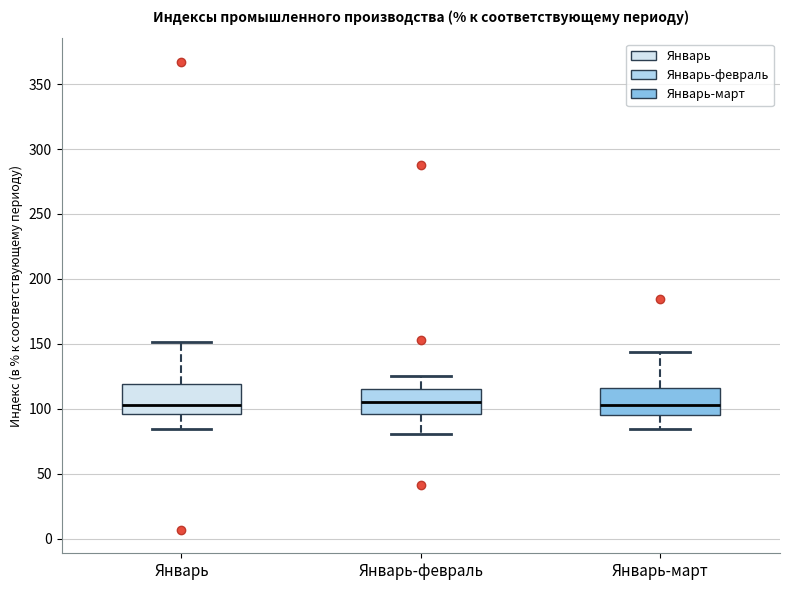

Where is the upper edge of the box for Январь-март on the y-axis? The values are not printed on the chart, so give them approximately, as read against the axis.

115